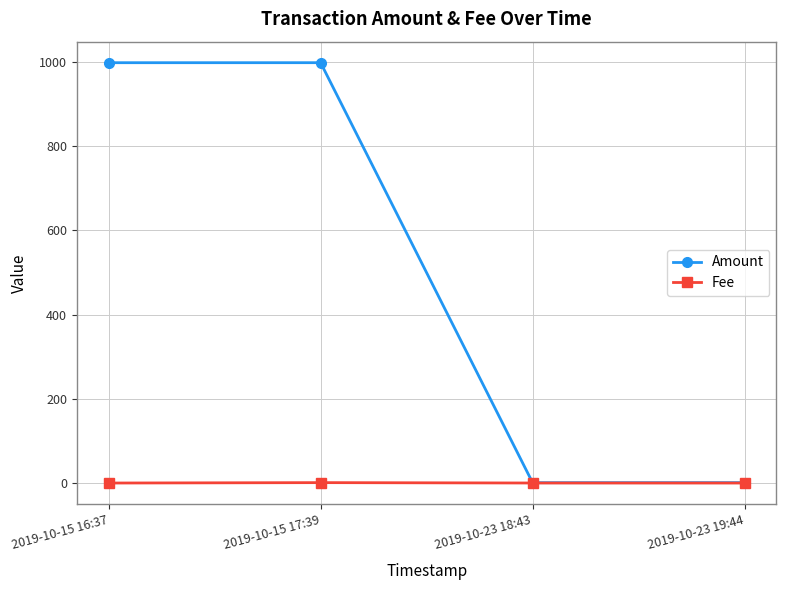

What are all the series names shown in the legend?

Amount, Fee